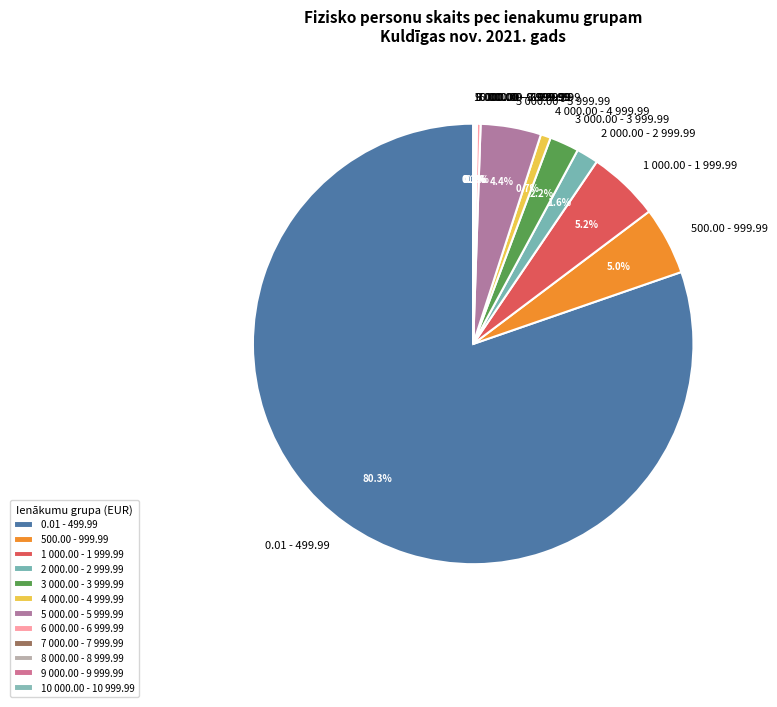

To the nearest percent, what percentage of the pie is 0.01 - 499.99?

80%